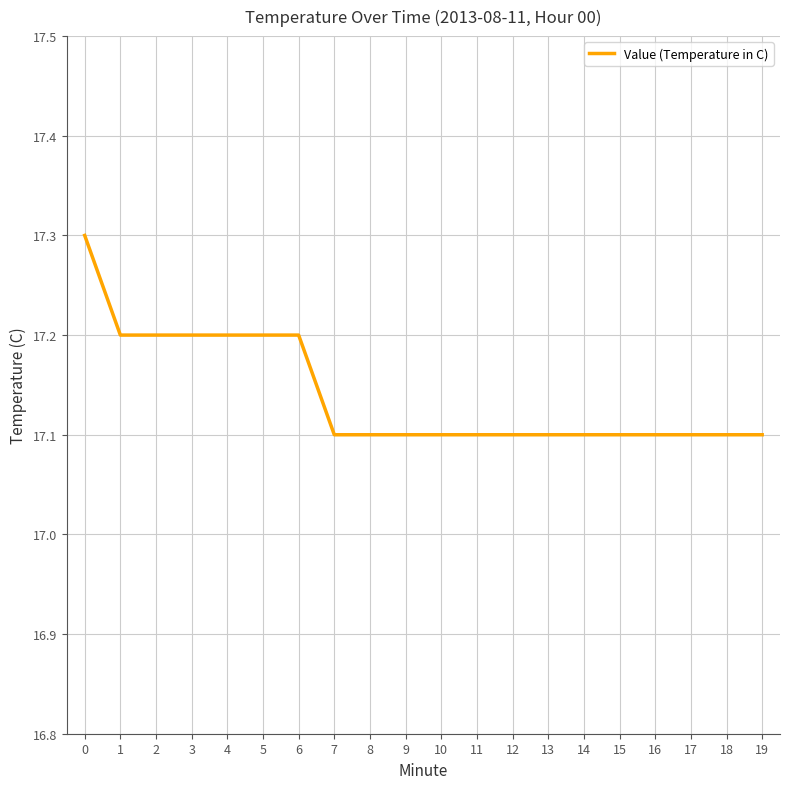

True or false: the data shows 17.3 at 0.

True